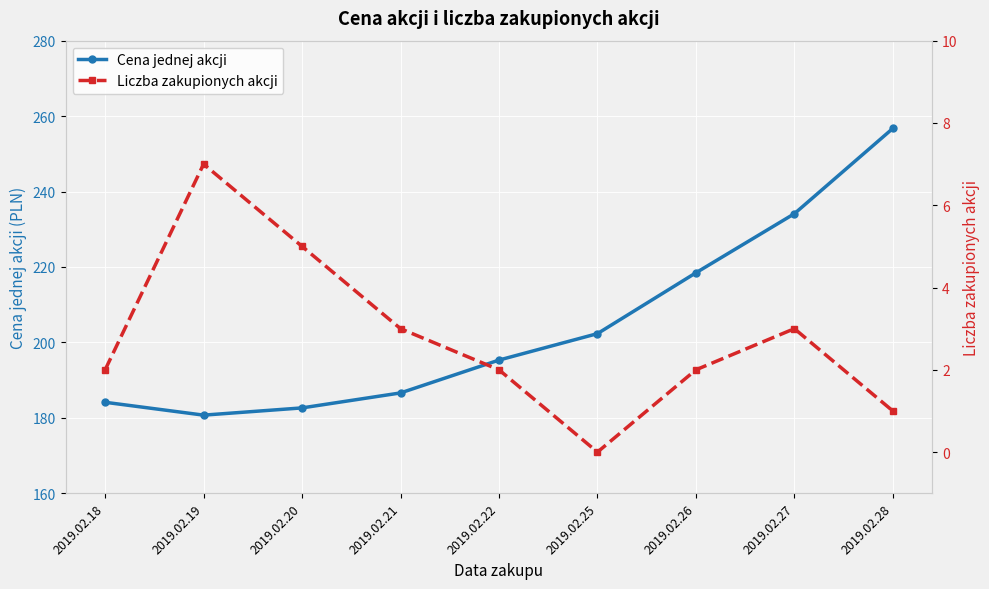

Which series has the largest total across all categories?

Cena jednej akcji